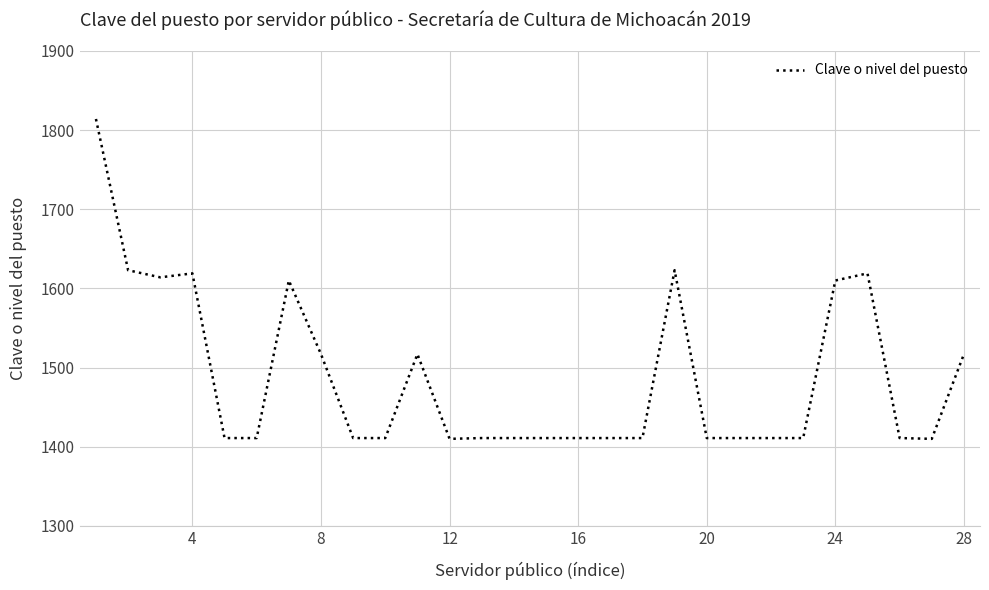

What is the smallest value displayed?

1410